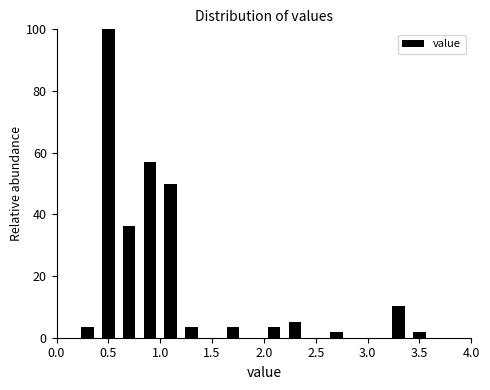

Reading left to right, transcribe this chart: for each bar, give the range it covers on the x-axis and its height. The values are not printed on the chart, so give them approximately, as read against the axis.

0.0 to 0.2: 0
0.2 to 0.4: 4
0.4 to 0.6: 100
0.6 to 0.8: 36
0.8 to 1.0: 56
1.0 to 1.2: 50
1.2 to 1.4: 4
1.4 to 1.6: 0
1.6 to 1.8: 4
1.8 to 2.0: 0
2.0 to 2.2: 4
2.2 to 2.4: 6
2.4 to 2.6: 0
2.6 to 2.8: under 2
2.8 to 3.0: 0
3.0 to 3.2: 0
3.2 to 3.4: 10
3.4 to 3.6: under 2
3.6 to 3.8: 0
3.8 to 4.0: 0